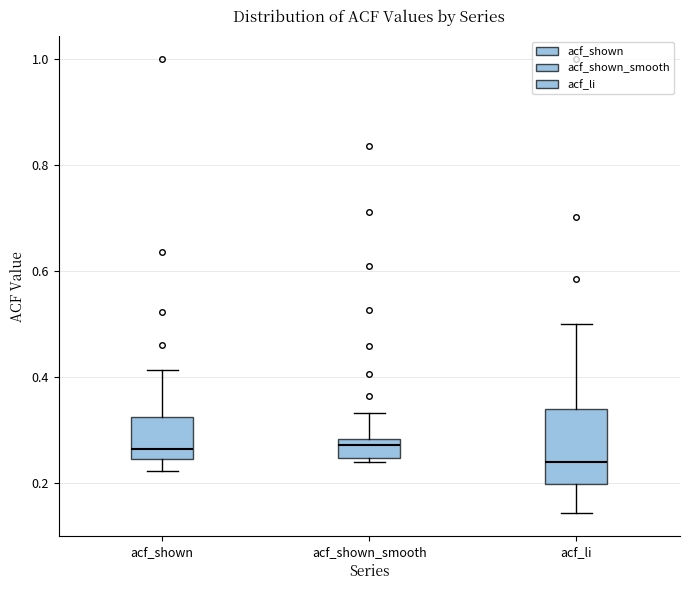

Reading left to right, transcribe this box plot: for each box, give where its median line is, the range the box spans, and where its two whiskers end, as read against the y-axis. The values are not printed on the chart, so give them approximately, as read against the axis.

acf_shown: median 0.26, box 0.24 to 0.32, whiskers 0.22 to 0.42
acf_shown_smooth: median 0.28 (just below the box's upper edge), box 0.24 to 0.28, whiskers 0.24 (just below the box's lower edge) to 0.34
acf_li: median 0.24, box 0.20 to 0.34, whiskers 0.14 to 0.50